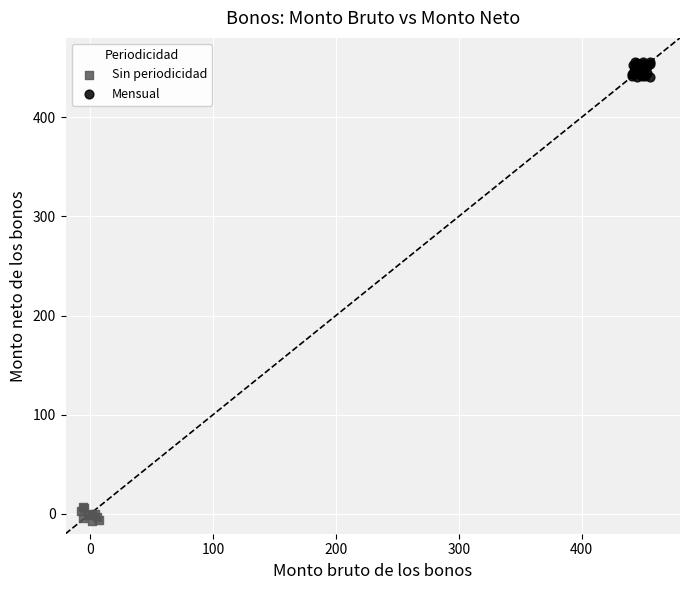

Which series contains the lowest Y value?

Sin periodicidad